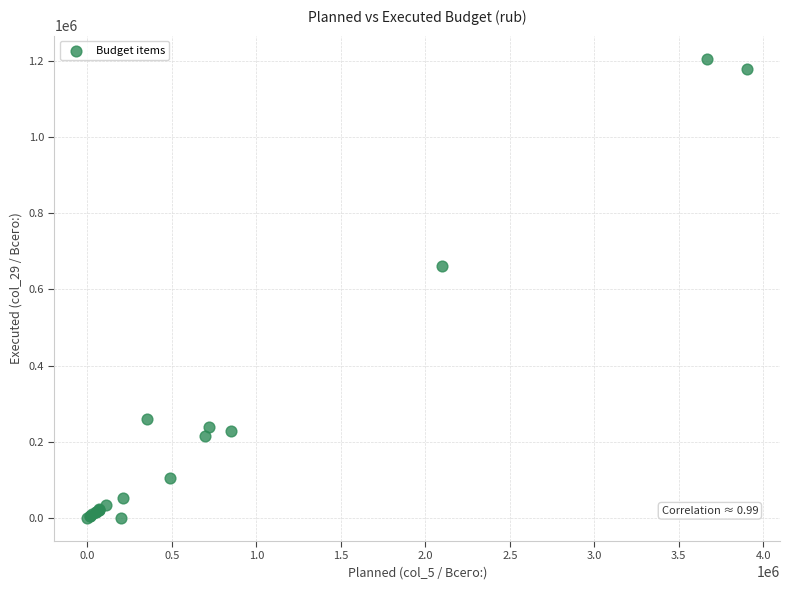

What Y value in the scatter plot is closest to 602524?

660436.4